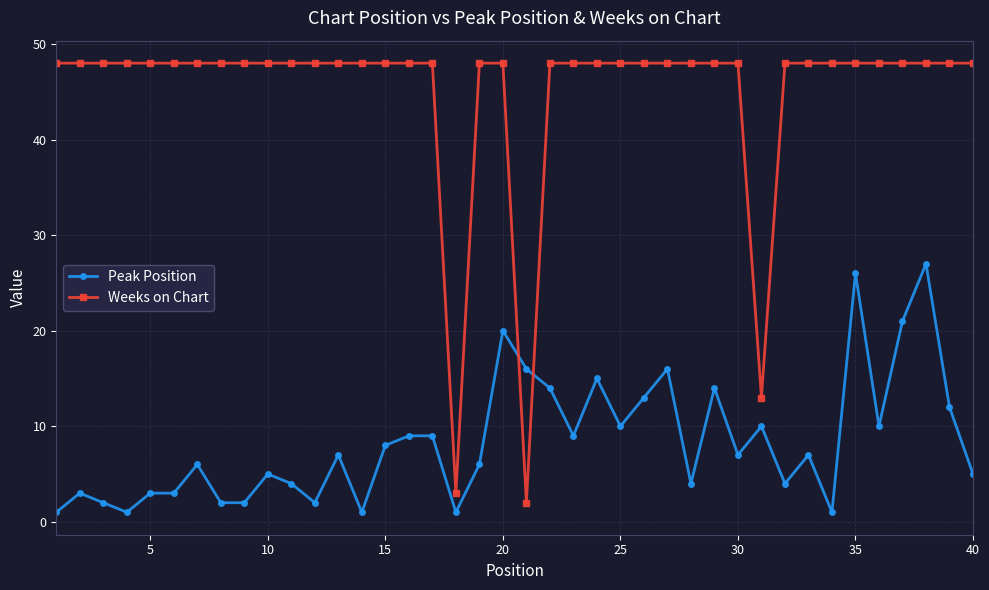

Which series has the largest range (max minus min)?

Weeks on Chart